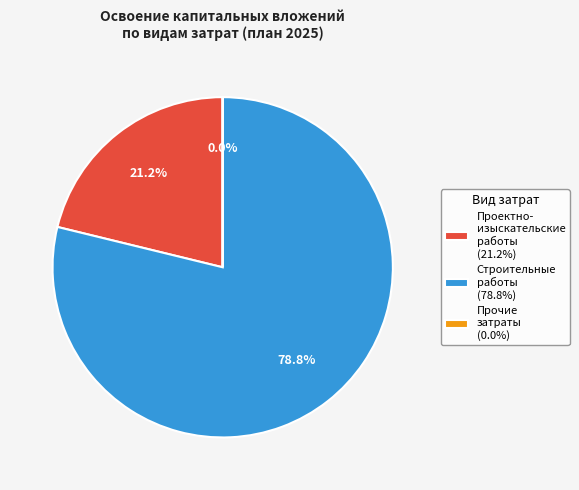

What is the largest slice in the pie chart?

Строительные работы (78.8%)